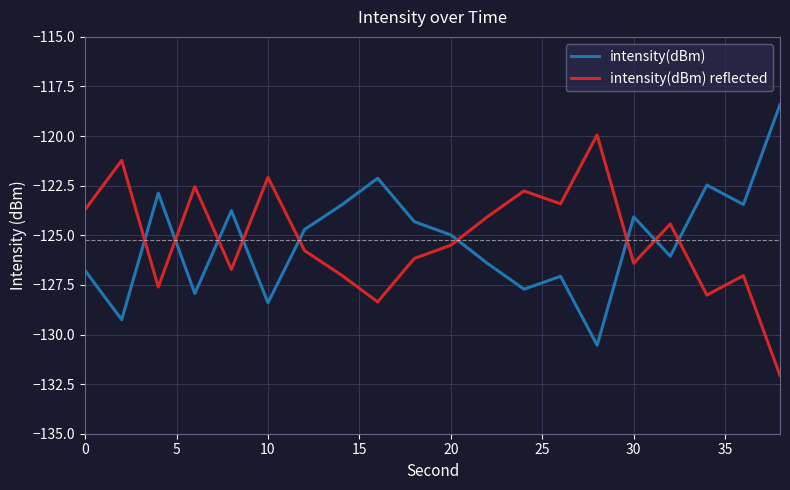

What is the maximum value shown in the chart?

-118.4